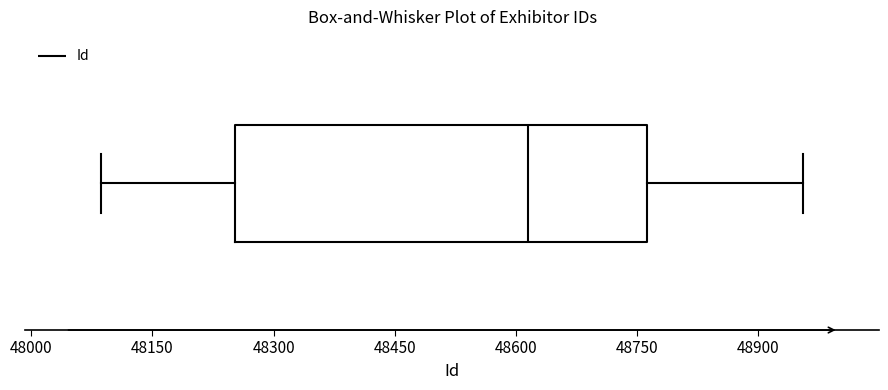

Transcribe this box plot: give where the median line is, the range the box spans, and where the two whiskers end, as read against the x-axis. The values are not printed on the chart, so give them approximately, as read against the axis.

median 48620, box 48260 to 48760, whiskers 48080 to 48960